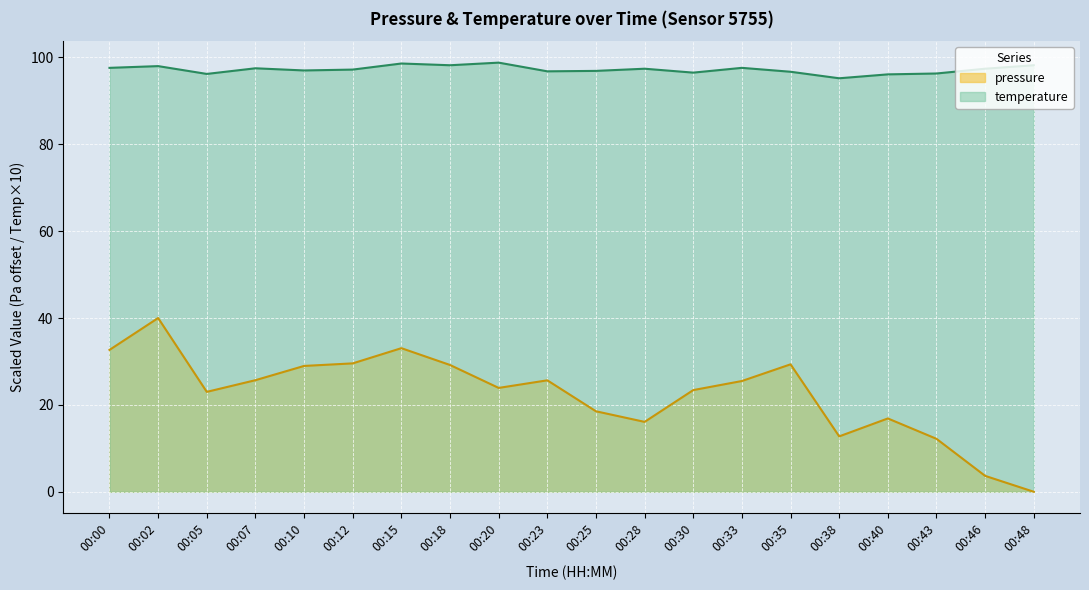

How many lines are shown in the chart?

2